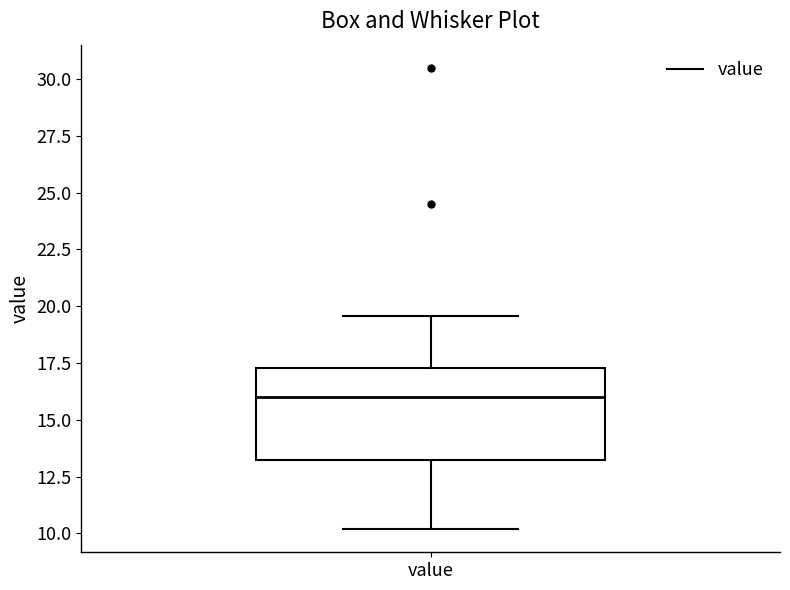

Read this box plot against the y-axis: the position of the median line, the range covered by the box, and the ends of both whiskers. The values are not printed on the chart, so give them approximately, as read against the axis.

median 16.0, box 13.0 to 17.5, whiskers 10.0 to 19.5